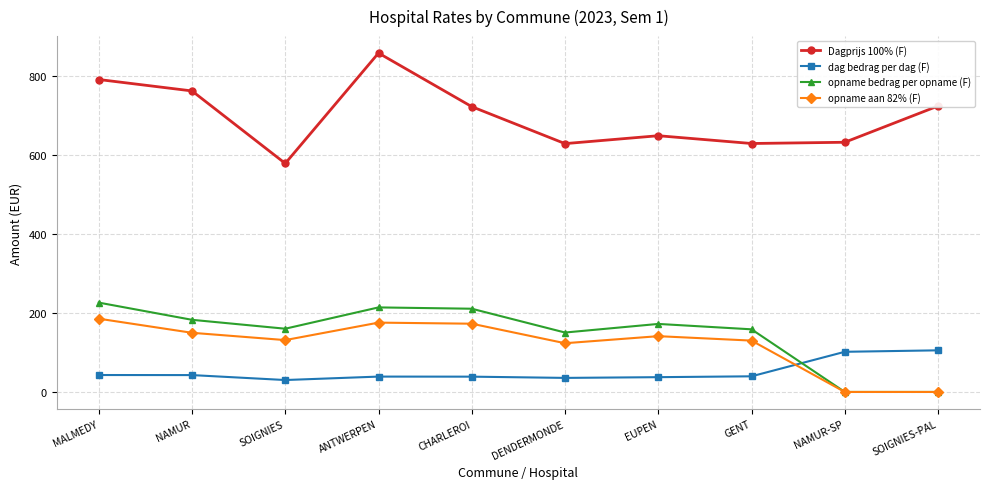

What are all the series names shown in the legend?

Dagprijs 100% (F), dag bedrag per dag (F), opname bedrag per opname (F), opname aan 82% (F)